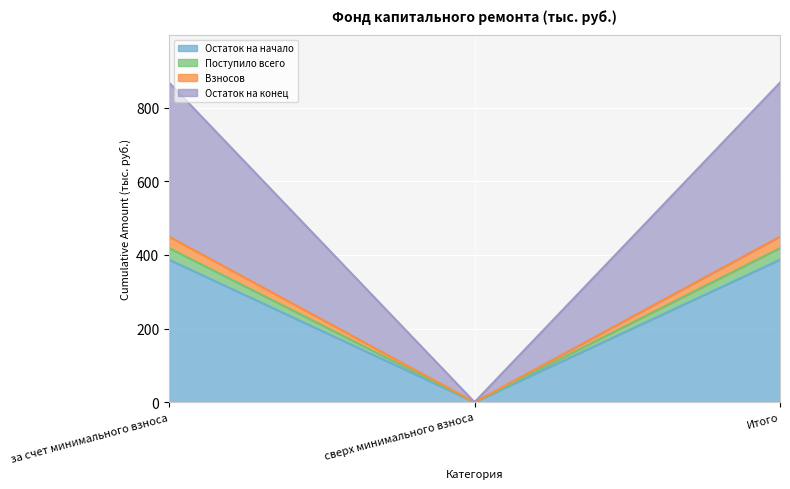

Reading right to left, transcribe all the data shown in this chart.

Остаток на начало: Итого=387.2	сверх минимального взноса=0.0	за счет минимального взноса=387.2
Поступило всего: Итого=418.7	сверх минимального взноса=0.0	за счет минимального взноса=418.7
Взносов: Итого=449.9	сверх минимального взноса=0.0	за счет минимального взноса=449.9
Остаток на конец: Итого=868.6	сверх минимального взноса=0.0	за счет минимального взноса=868.6